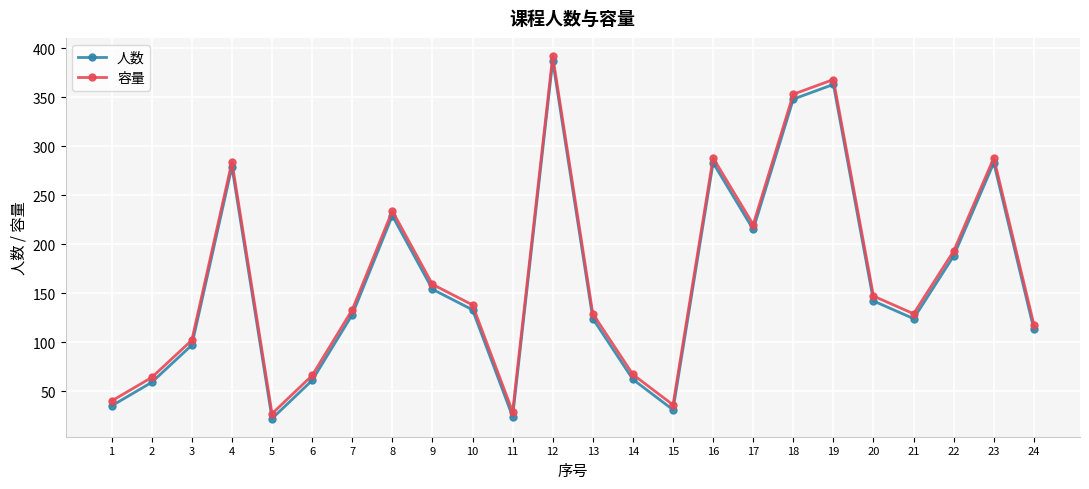

The value of 容量 at 8 is 374. True or false?

False